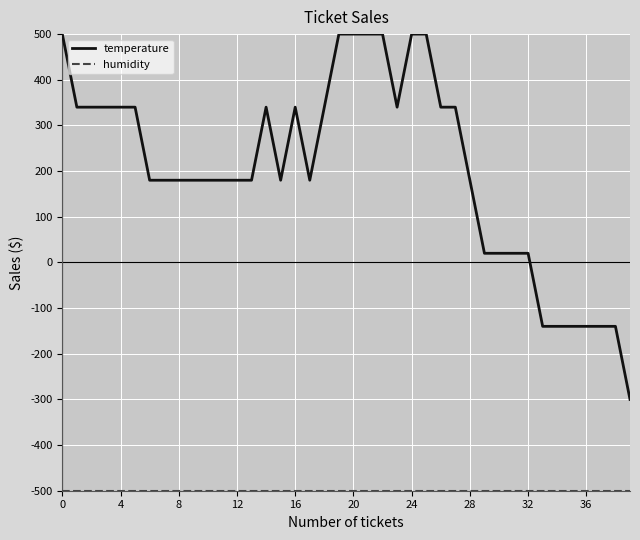

What is the greatest value displayed?

500.0